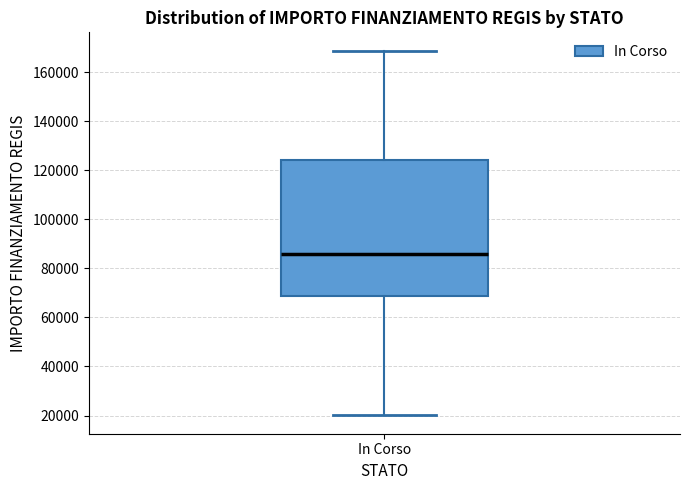

Read this box plot against the y-axis: the position of the median line, the range covered by the box, and the ends of both whiskers. The values are not printed on the chart, so give them approximately, as read against the axis.

median 86000, box 68000 to 124000, whiskers 20000 to 168000